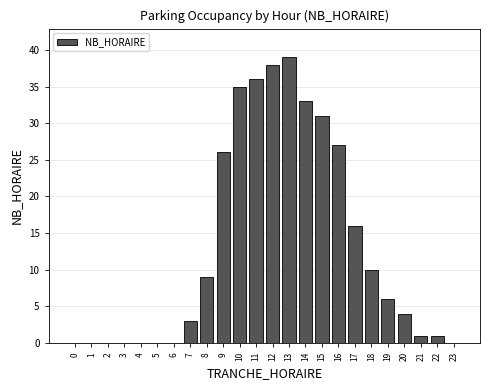

Reading left to right, extract all data points from this chart.

0=0	1=0	2=0	3=0	4=0	5=0	6=0	7=3	8=9	9=26	10=35	11=36	12=38	13=39	14=33	15=31	16=27	17=16	18=10	19=6	20=4	21=1	22=1	23=0